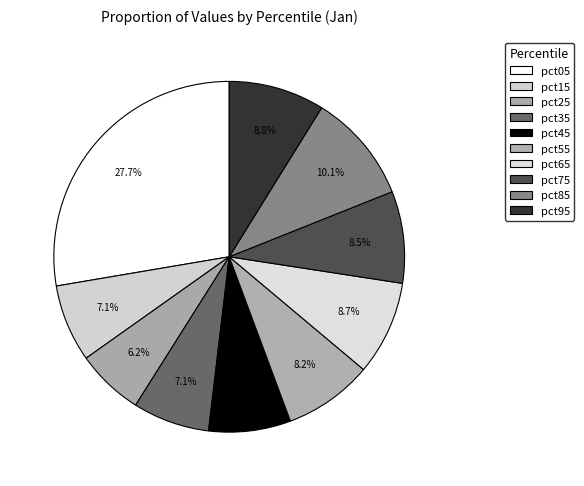

To the nearest percent, what is the difference between the pct35 and pct55 slice percentages?

1%